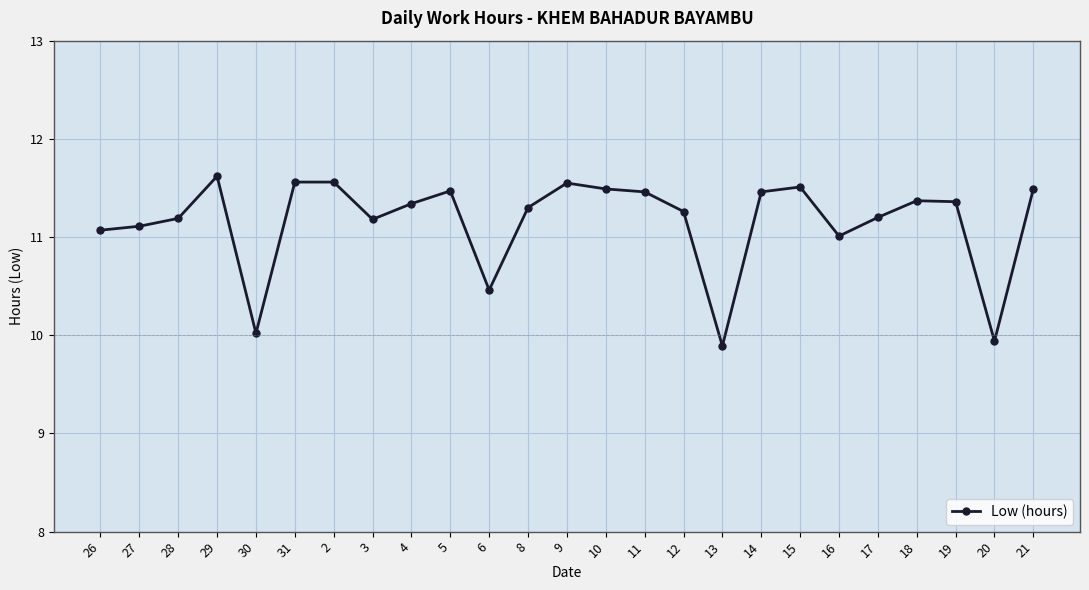

What is the difference between the maximum and second lowest values?

1.7